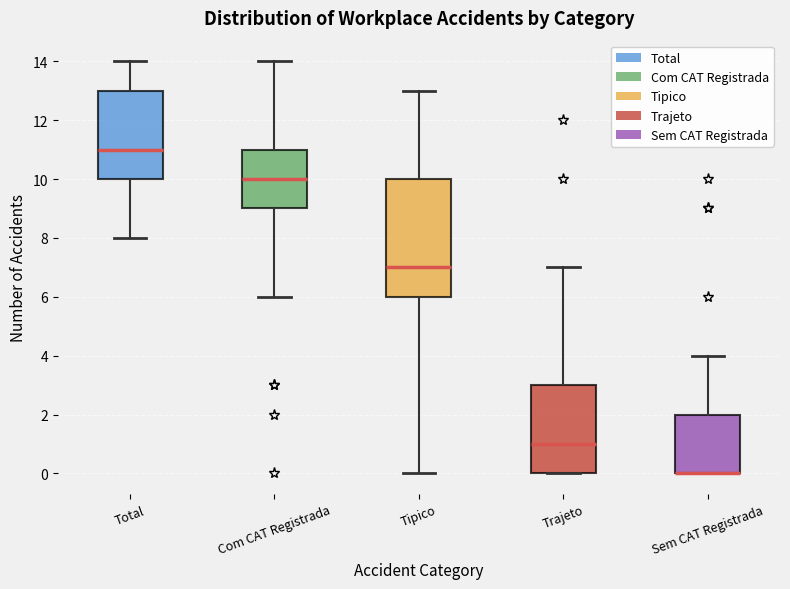

Which box is the tallest, from its lower edge to its upper edge?

Tipico